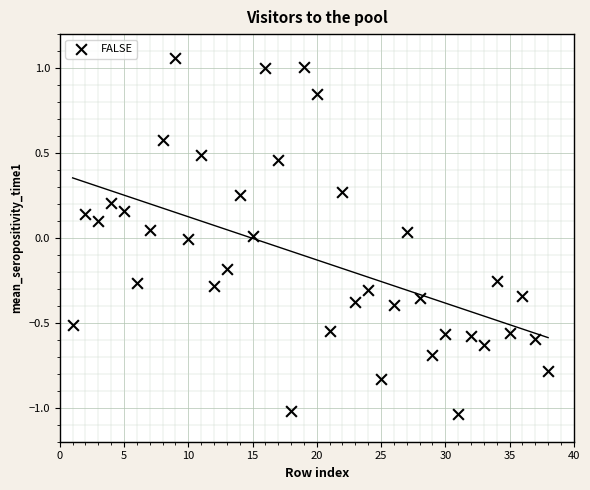

What is the range of Y values (max minus min)?

2.1